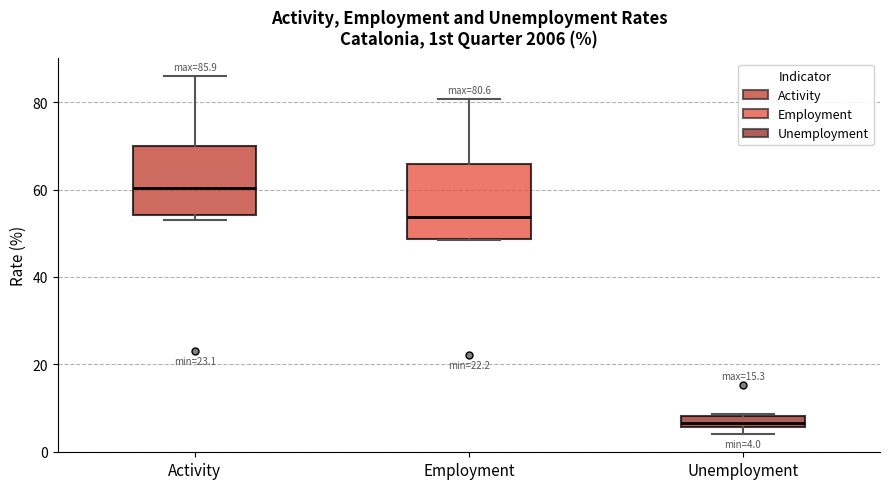

Which box has the lowest median line?

Unemployment